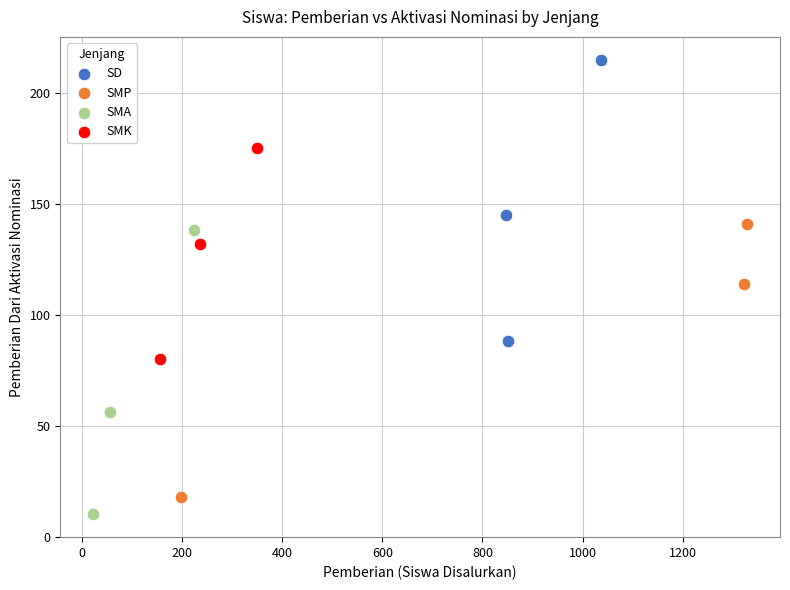

Which series contains the highest Y value?

SD